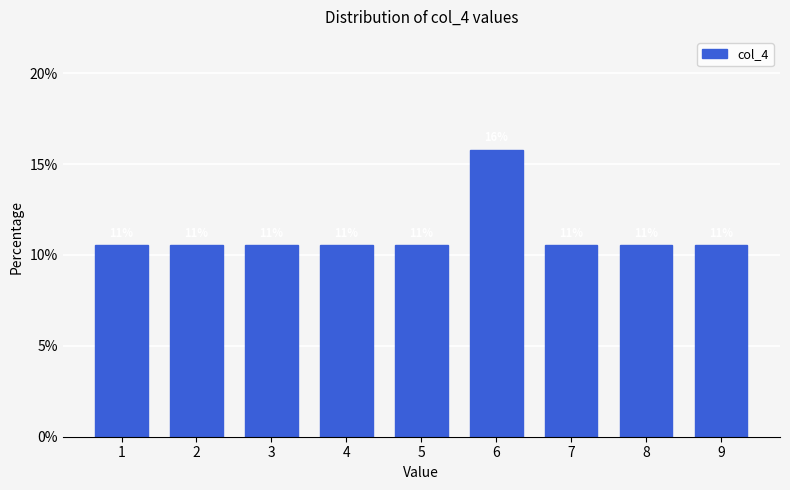

Are the bars horizontal?

No